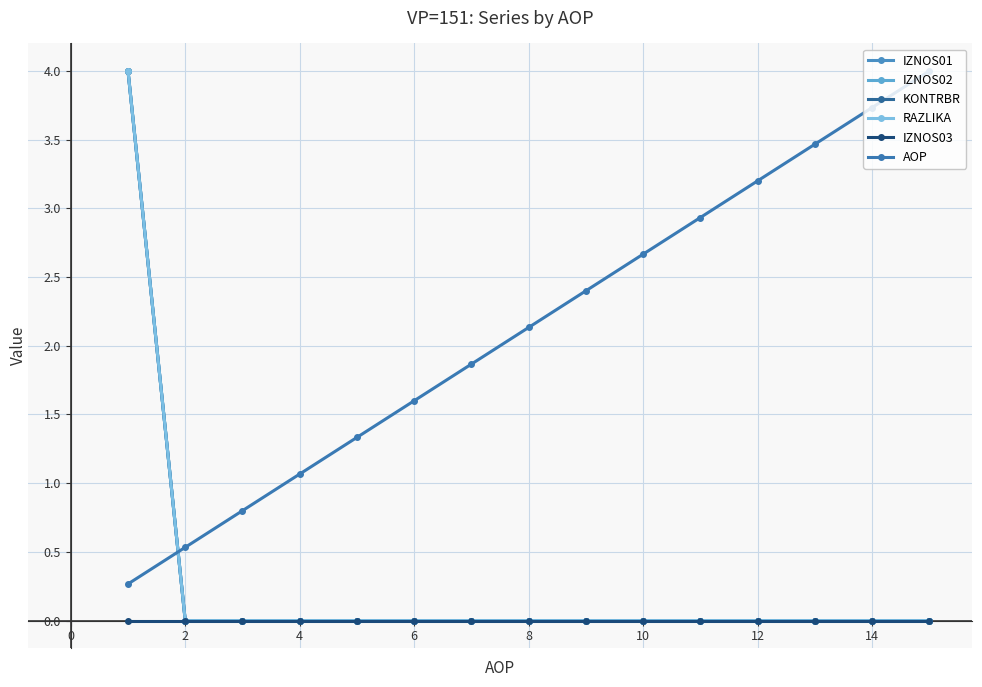

Is this an area chart (filled region under the line)?

No